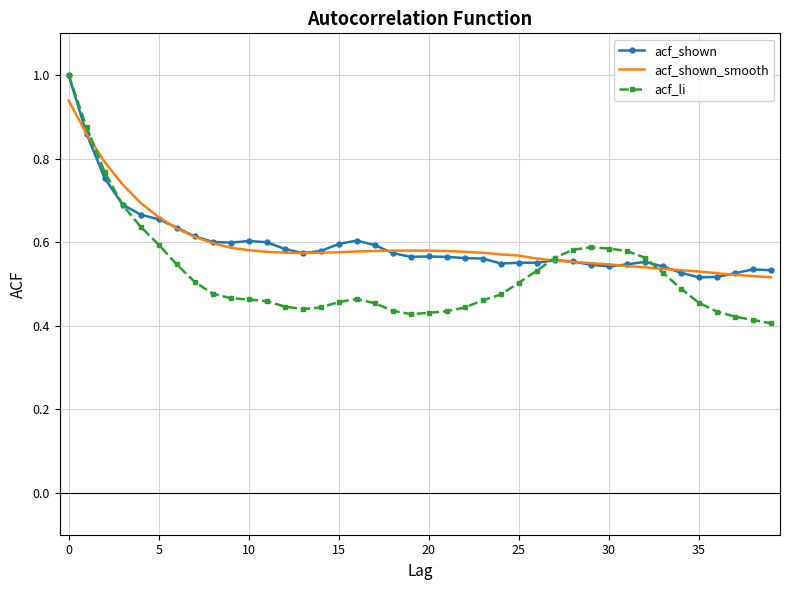

What is the maximum value shown in the chart?

1.0